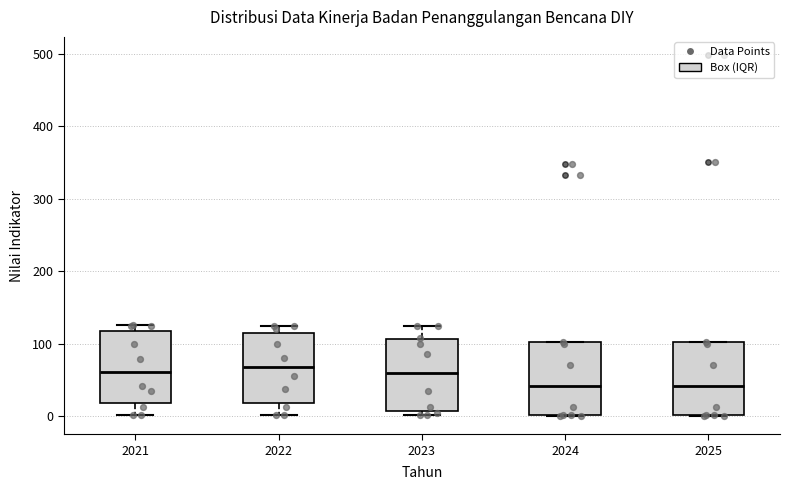

Where does the lower whisker of the box at x = 2021 end on the y-axis? The values are not printed on the chart, so give them approximately, as read against the axis.

0